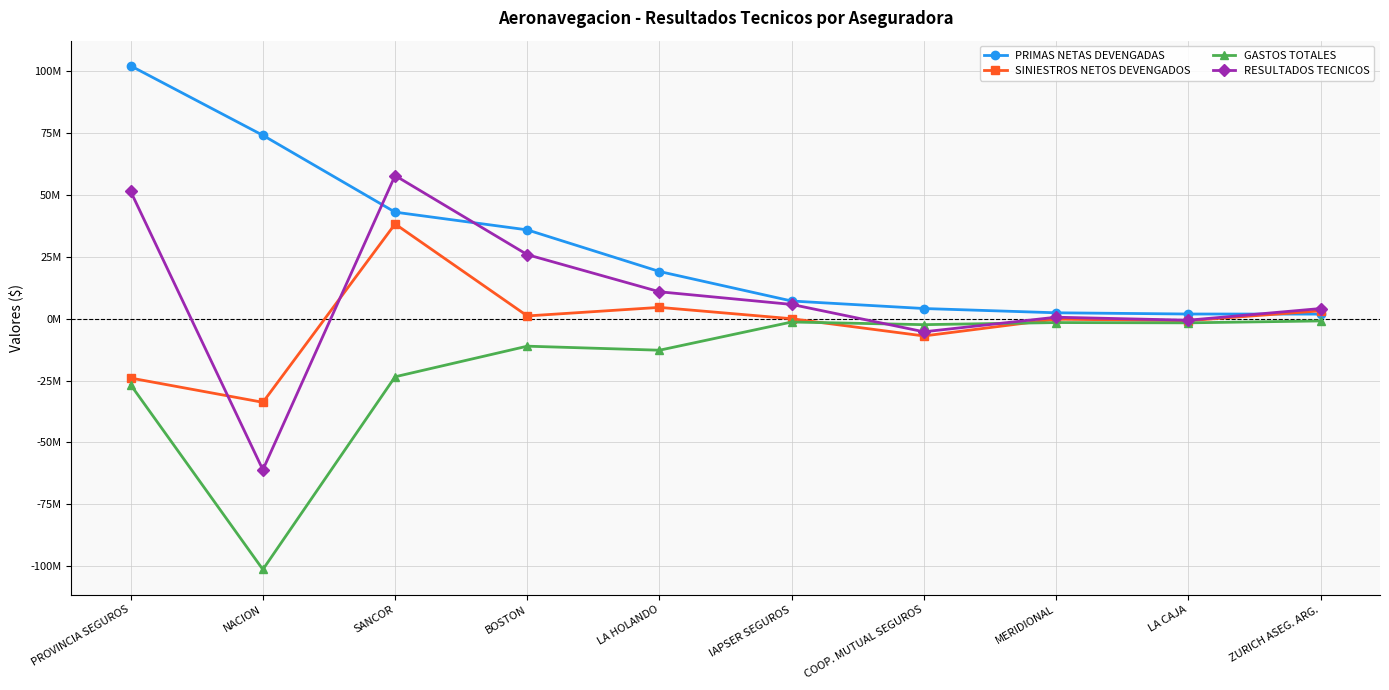

Where does the RESULTADOS TECNICOS series first go above 5748680?

PROVINCIA SEGUROS